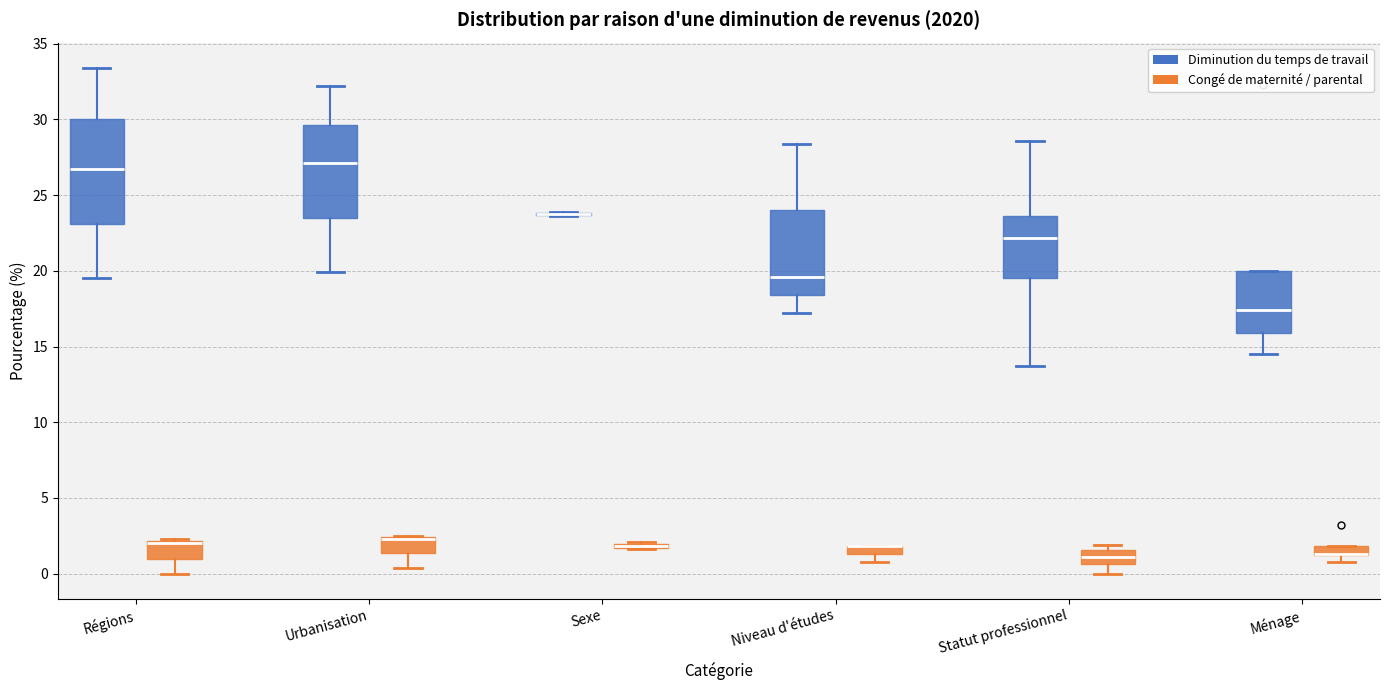

Which box is the tallest, from its lower edge to its upper edge?

Régions (Diminution du temps de travail)